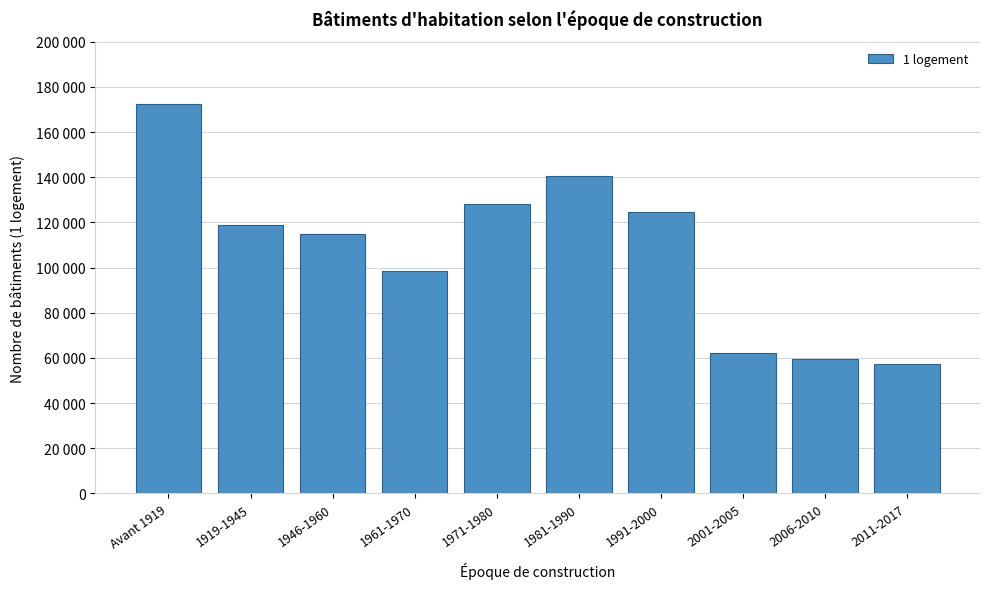

Does the chart contain any negative values?

No